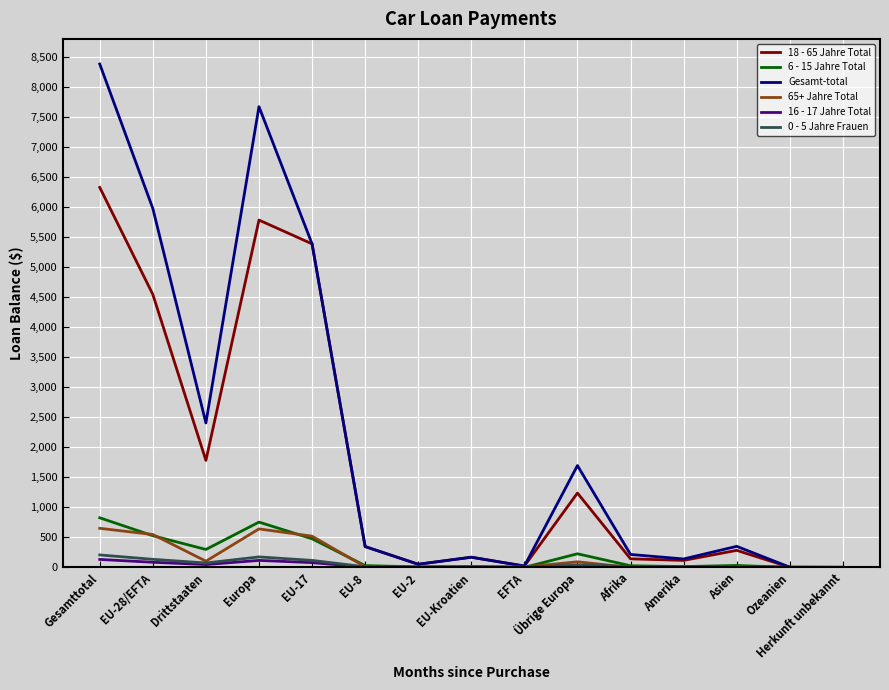

The value of 65+ Jahre Total at EU-28/EFTA is 241. True or false?

False